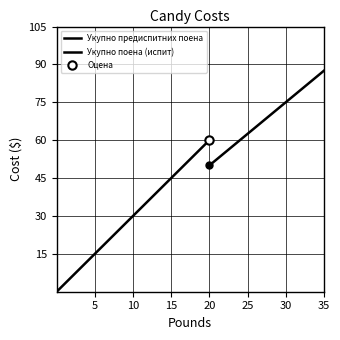

Is the value of Оцена at 15 greater than the value of Укупно поена (испит) at 8?

Yes